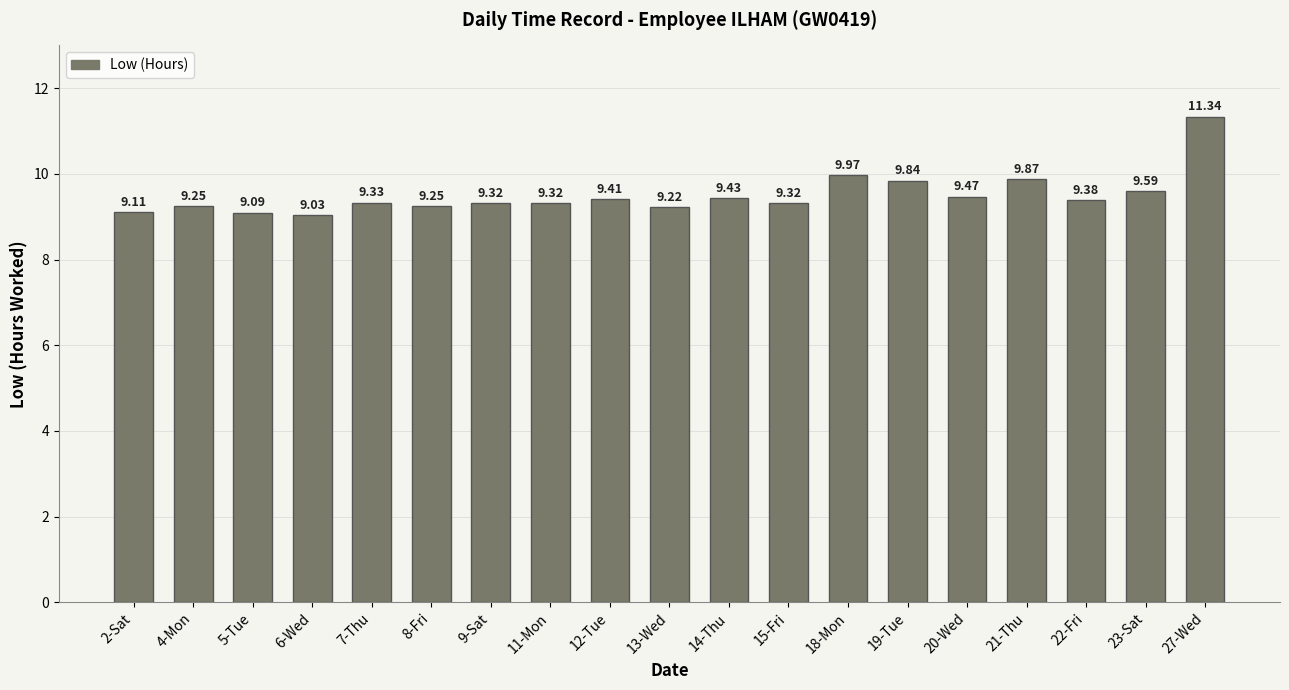

True or false: the data shows 2.9 at 12-Tue.

False